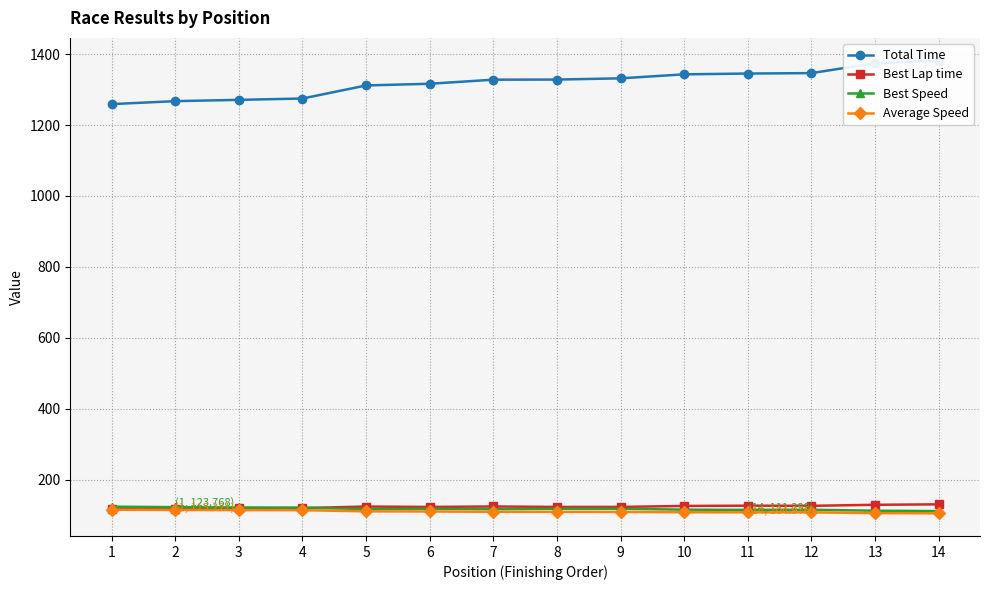

Between which two adjacent categories do Best Lap time and Best Speed first intersect?

4 and 5